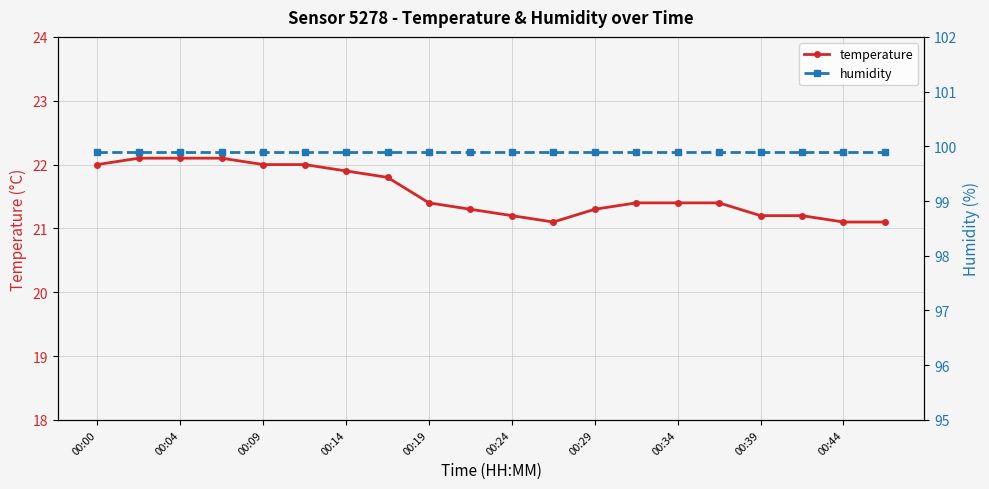

True or false: humidity and temperature cross at least once.

False